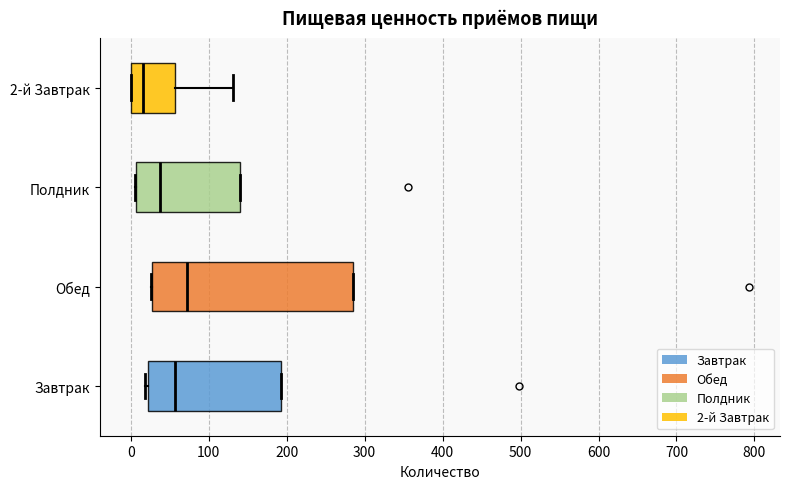

Reading bottom to top, transcribe this box plot: for each box, give where its median line is, the range the box spans, and where its two whiskers end, as read against the x-axis. The values are not printed on the chart, so give them approximately, as read against the axis.

Завтрак: median 60, box 20 to 190, whiskers 20 (just left of the box's left edge) to 190
Обед: median 70, box 30 to 290, whiskers 30 to 290
Полдник: median 40, box 10 to 140, whiskers 10 to 140
2-й Завтрак: median 20, box 0 to 60, whiskers 0 to 130